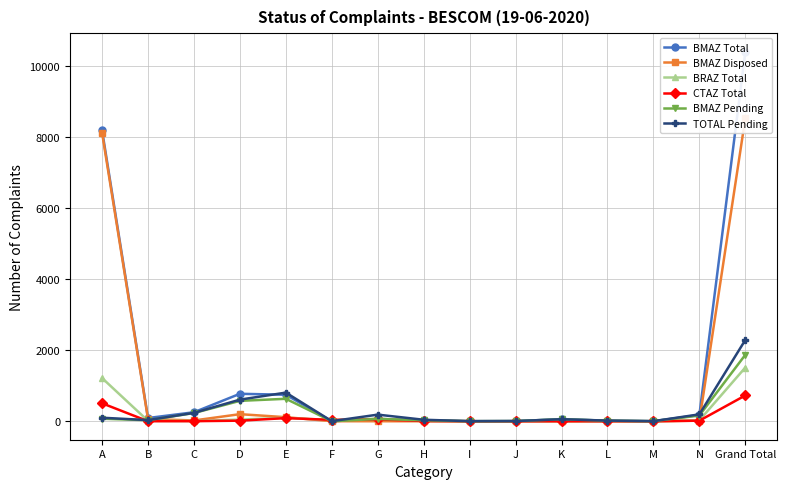

At which category does TOTAL Pending reach its first local peak?

E